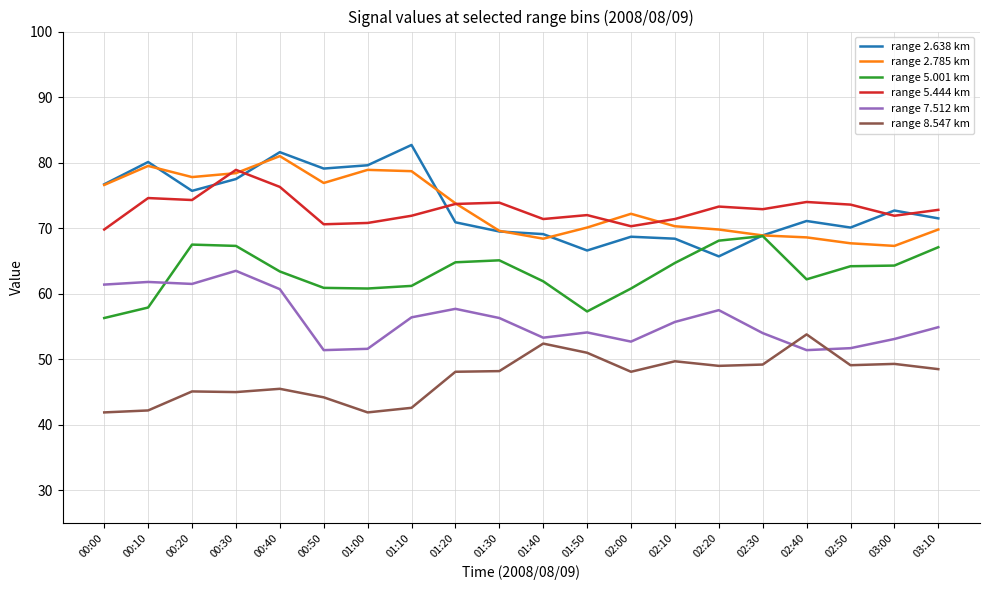

What is the difference between the range 7.512 km values at 02:40 and 02:00?

1.3